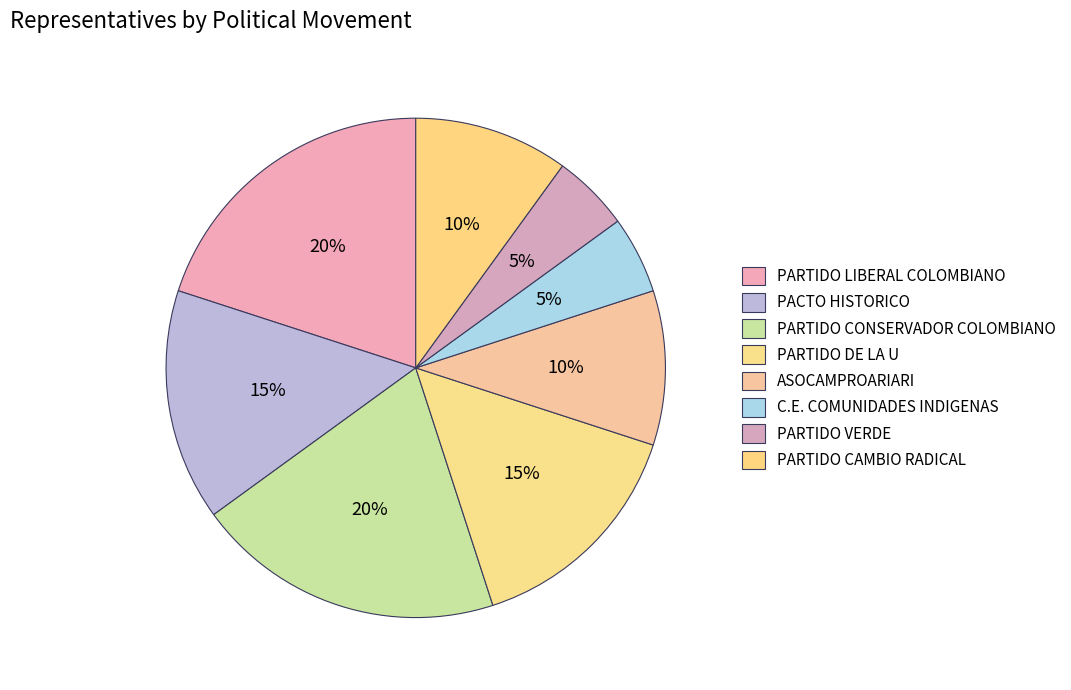

What is the smallest slice in the pie chart?

C.E. COMUNIDADES INDIGENAS